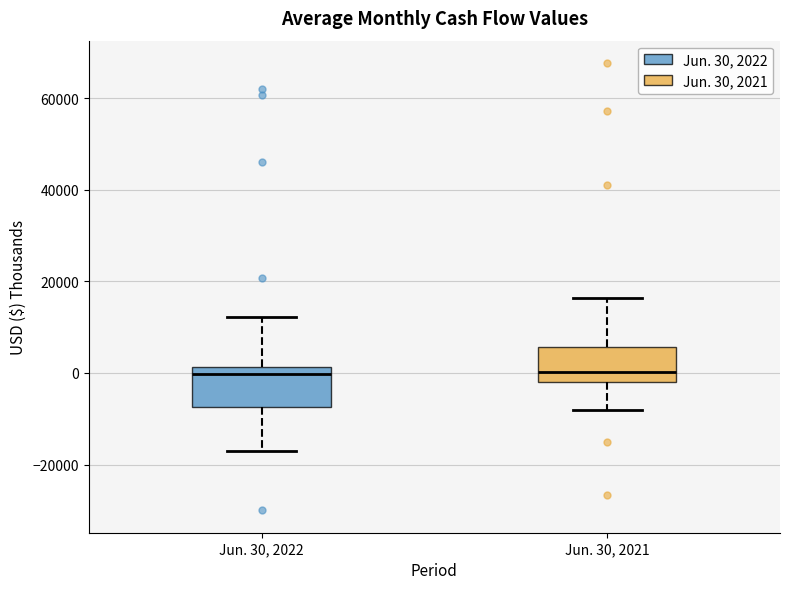

Reading left to right, read every box against the y-axis: the position of its median line, the range the box covers, and the ends of its whiskers. The values are not printed on the chart, so give them approximately, as read against the axis.

Jun. 30, 2022: median 0, box -8000 to 2000, whiskers -18000 to 12000
Jun. 30, 2021: median 0, box -2000 to 6000, whiskers -8000 to 16000